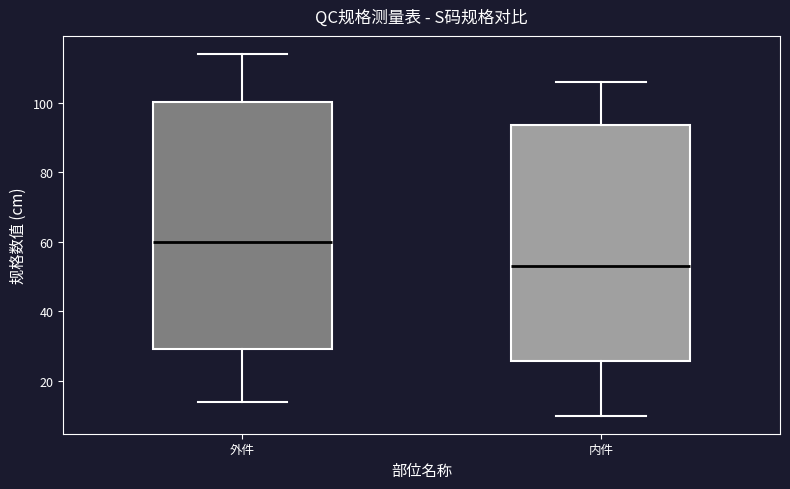

Which box's median line is the highest?

外件